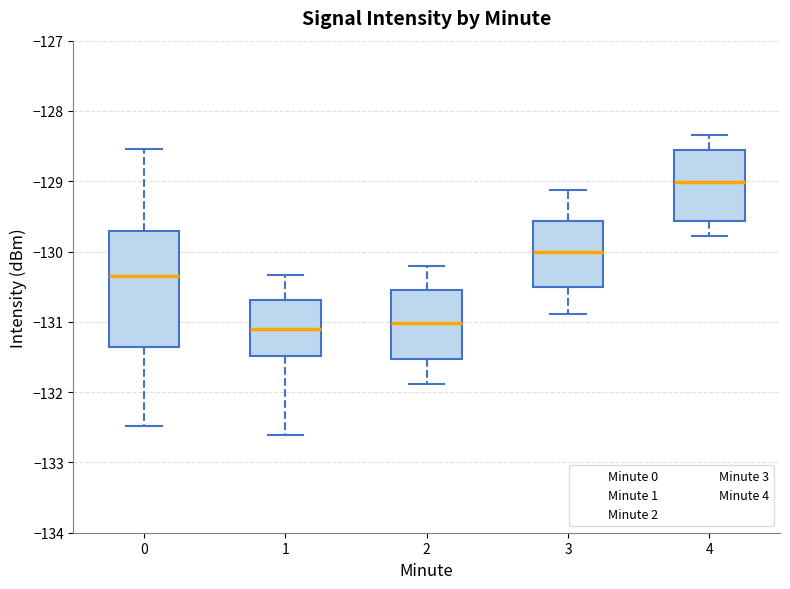

Where is the lower edge of the box at x = 2 on the y-axis? The values are not printed on the chart, so give them approximately, as read against the axis.

-131.5